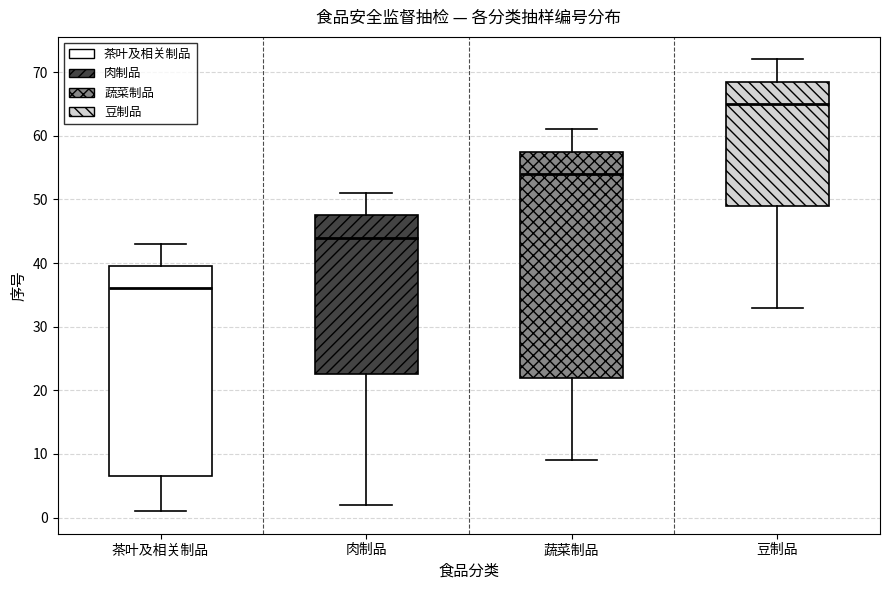

Which box's median line is the highest?

豆制品